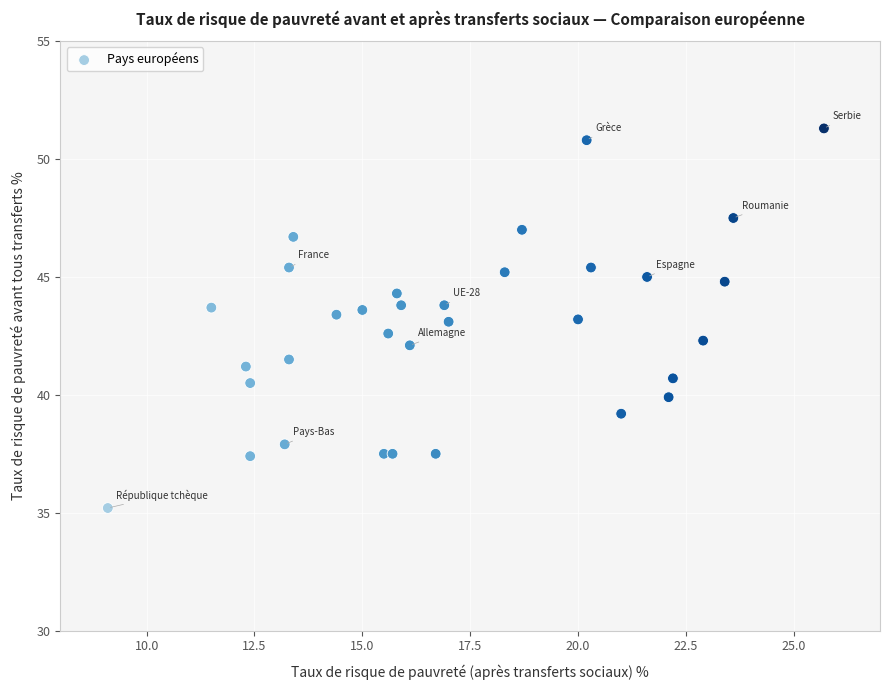

What is the range of X values (max minus min)?

16.6